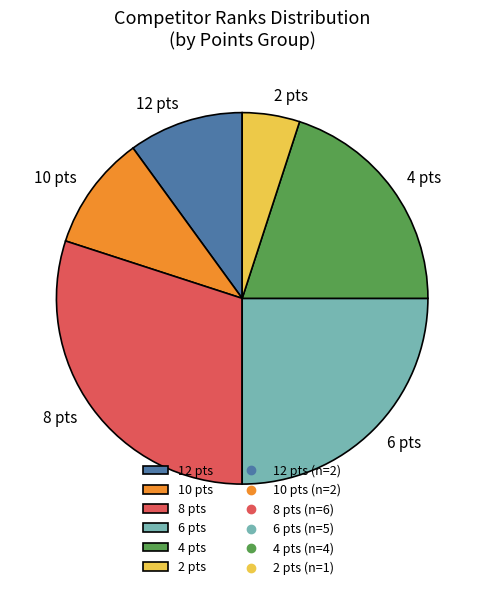

Which slice is the smallest?

2 pts